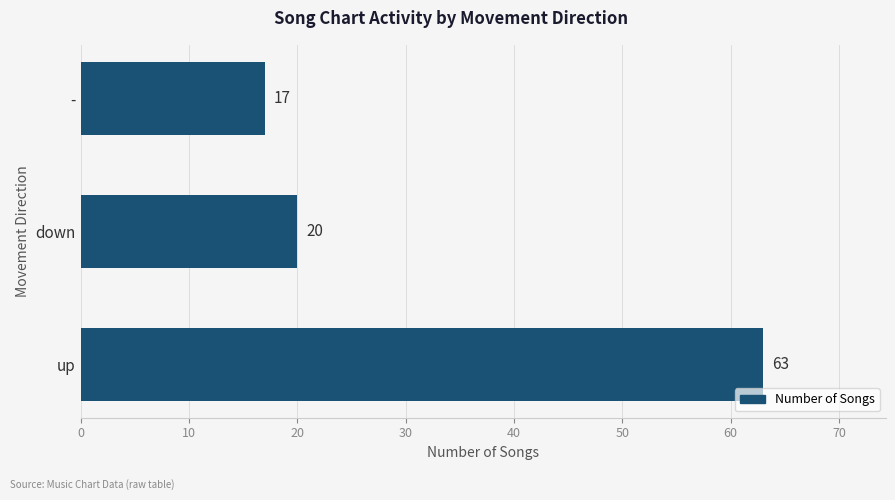

Reading bottom to top, extract all data points from this chart.

63	20	17